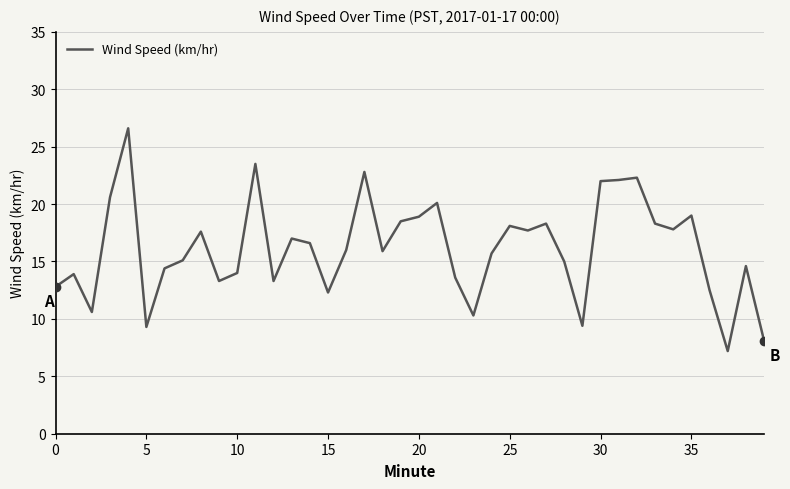

Does the chart have visible grid lines?

Yes